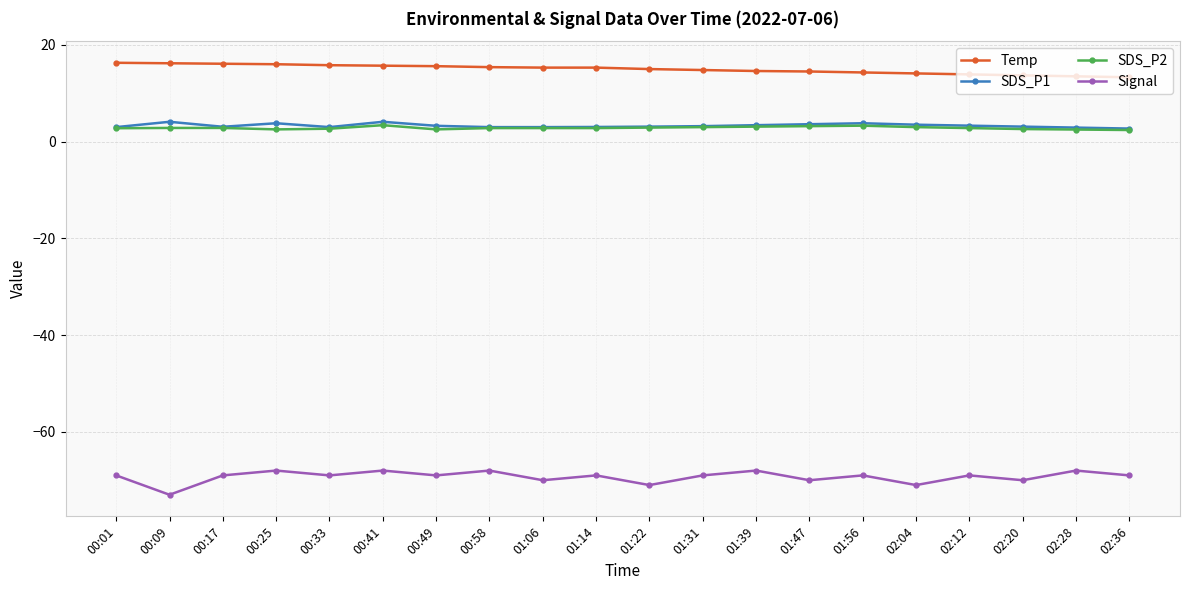

Between 00:41 and 02:28, which series saw the biggest shift?

Temp